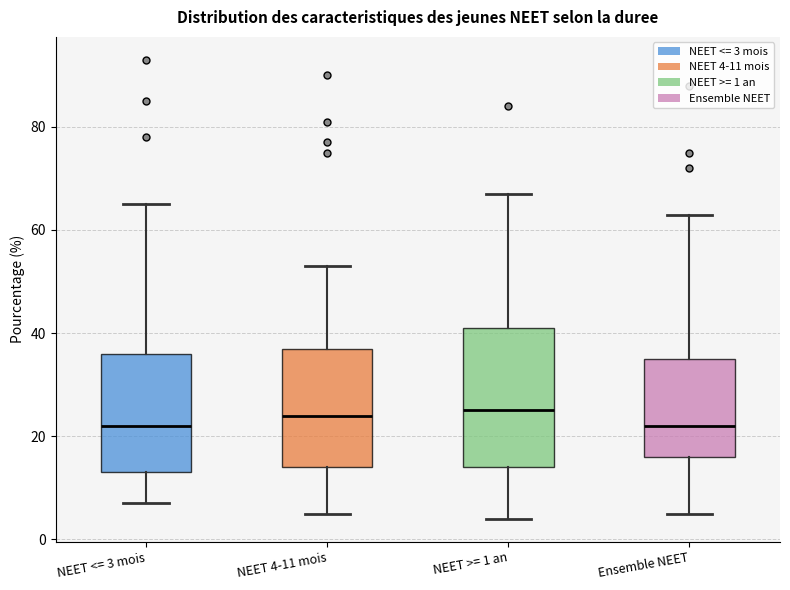

Which box is the tallest, from its lower edge to its upper edge?

NEET >= 1 an